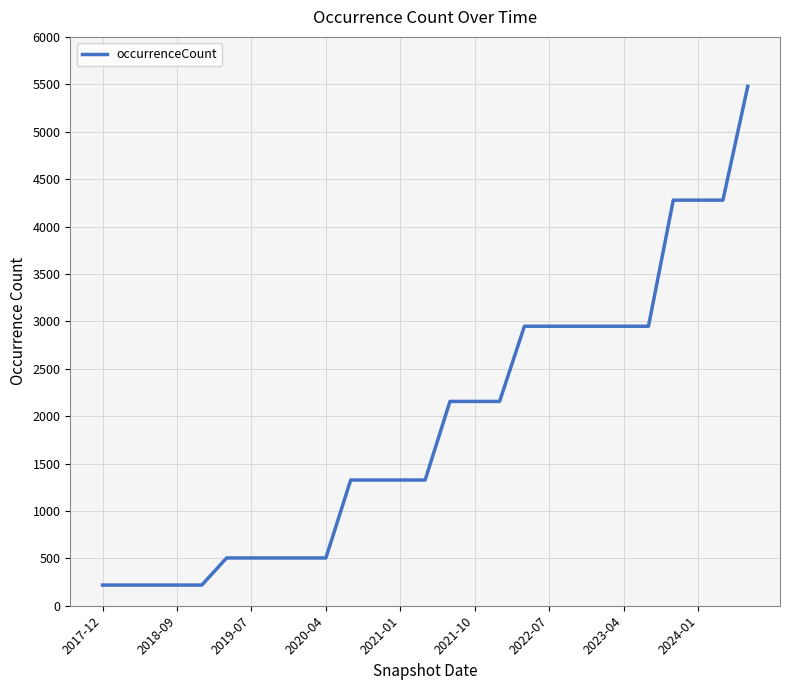

What is the smallest value displayed?

218